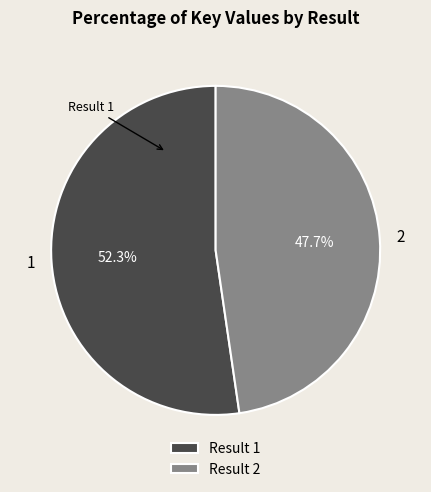

To the nearest percent, what portion does 1 represent?

52%